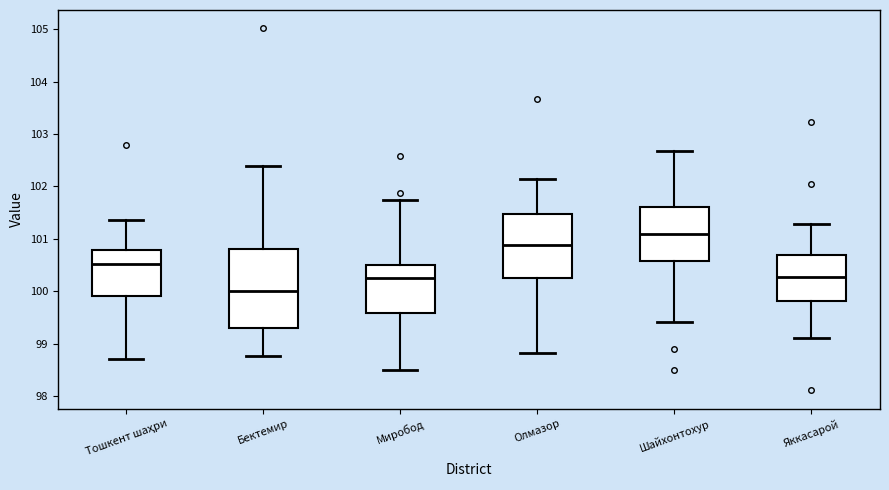

Which box has the highest median line?

Шайхонтохур